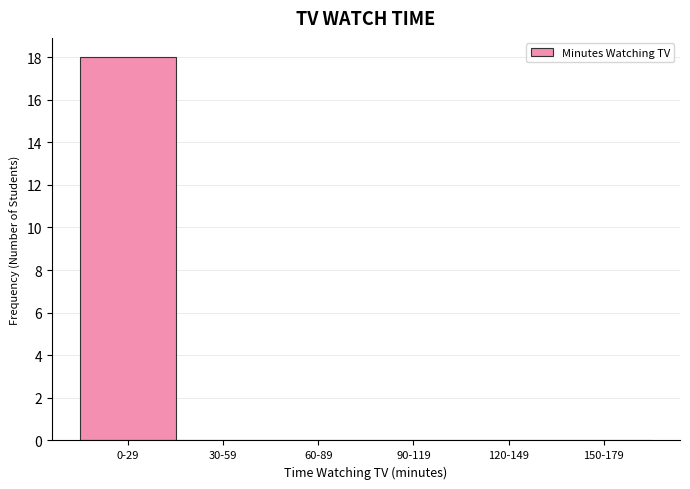

Reading left to right, what are all the values shown in this chart?

0-29=18	30-59=0	60-89=0	90-119=0	120-149=0	150-179=0